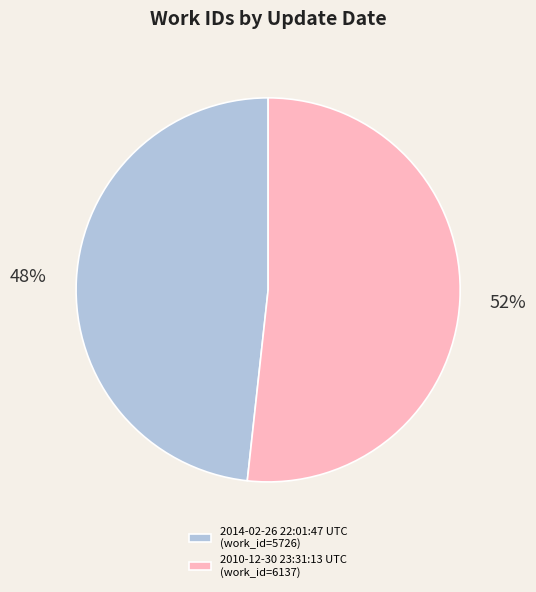

Combined, do 2014-02-26 22:01:47 UTC (work_id=5726) and 2010-12-30 23:31:13 UTC (work_id=6137) account for over 50%?

Yes